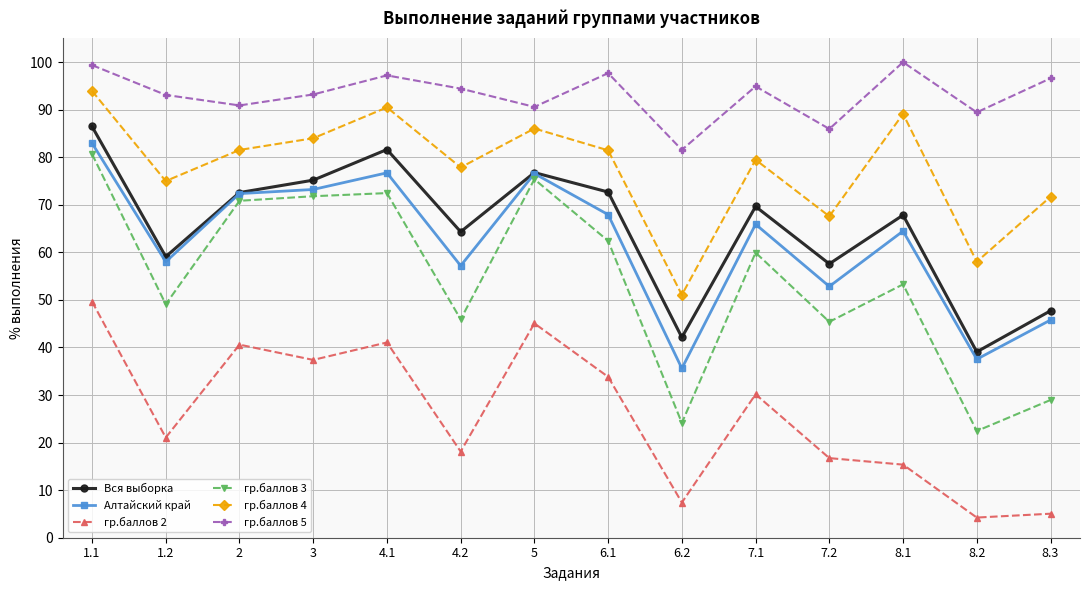

The value of гр.баллов 2 at 4.2 is 18.1. True or false?

True